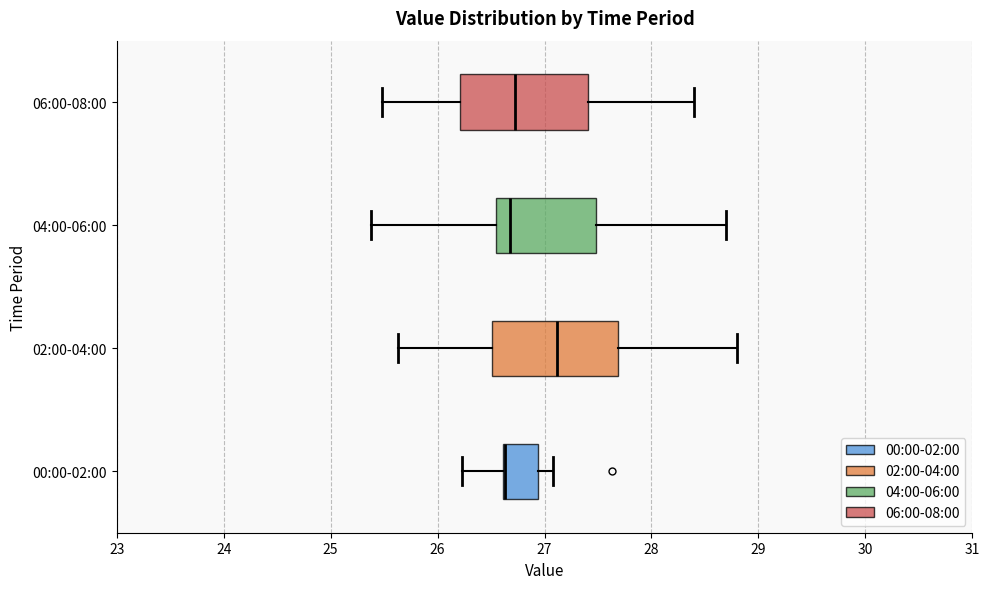

Reading bottom to top, read every box against the x-axis: the position of its median line, the range the box covers, and the ends of its whiskers. The values are not printed on the chart, so give them approximately, as read against the axis.

00:00-02:00: median 26.6 (drawn on the box's left edge), box 26.6 to 26.9, whiskers 26.2 to 27.1
02:00-04:00: median 27.1, box 26.5 to 27.7, whiskers 25.6 to 28.8
04:00-06:00: median 26.7, box 26.6 to 27.5, whiskers 25.4 to 28.7
06:00-08:00: median 26.7, box 26.2 to 27.4, whiskers 25.5 to 28.4